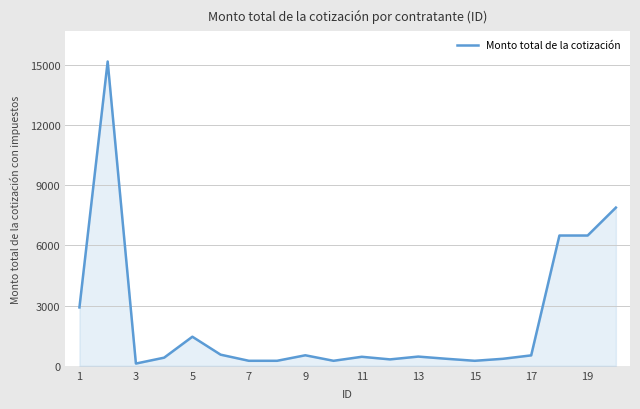

What is the greatest value displayed?

15172.8